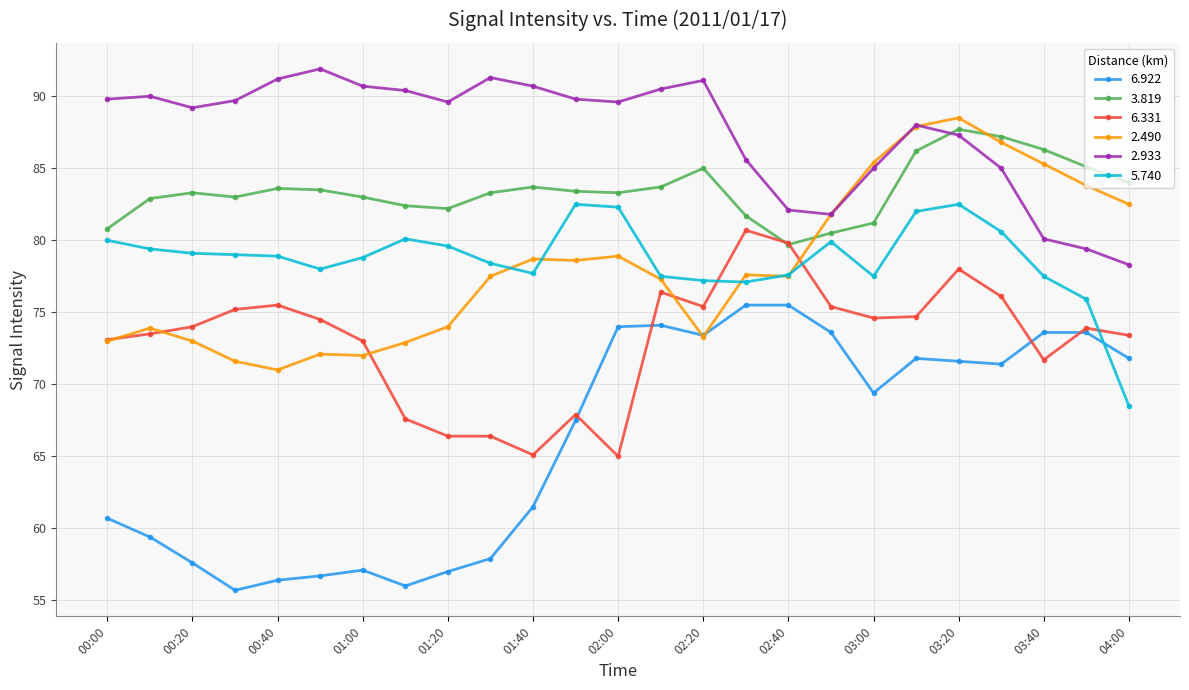

True or false: 6.922 has more than 1 points higher than both neighbors.

True